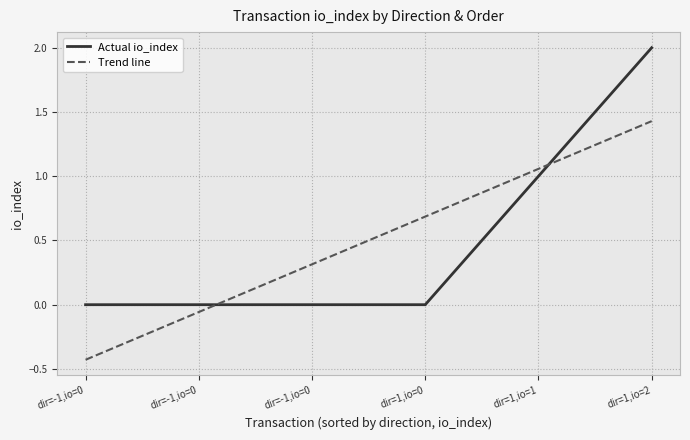

What are all the series names shown in the legend?

Actual io_index, Trend line